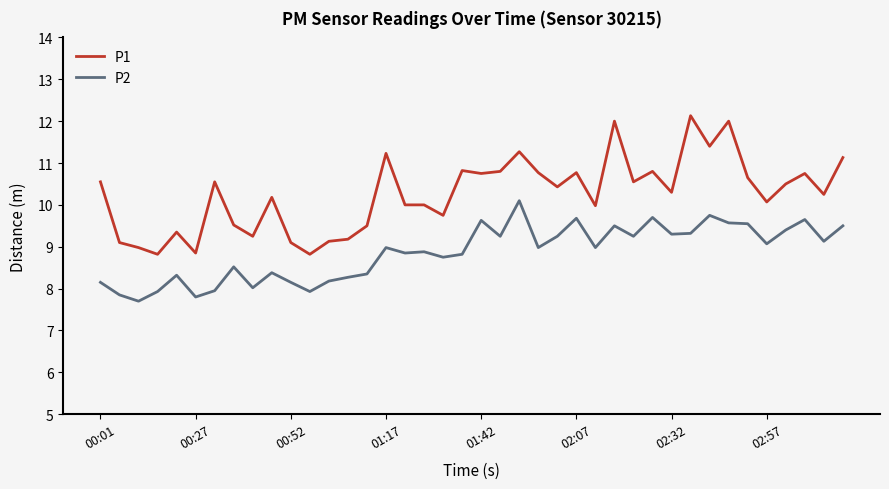

Which series has the largest total across all categories?

P1